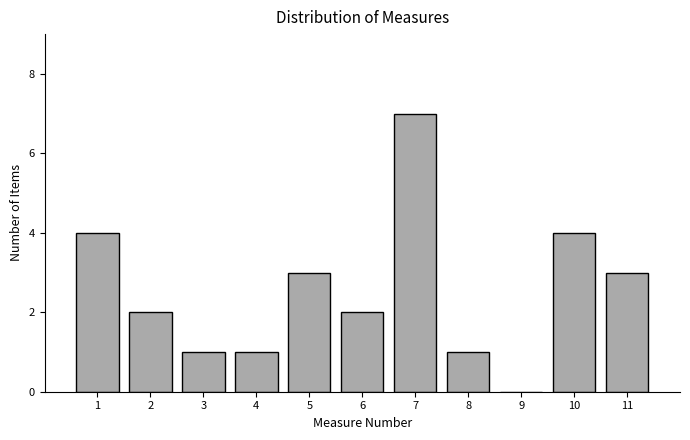

Reading left to right, list all the values displayed in this chart.

1=4	2=2	3=1	4=1	5=3	6=2	7=7	8=1	9=0	10=4	11=3